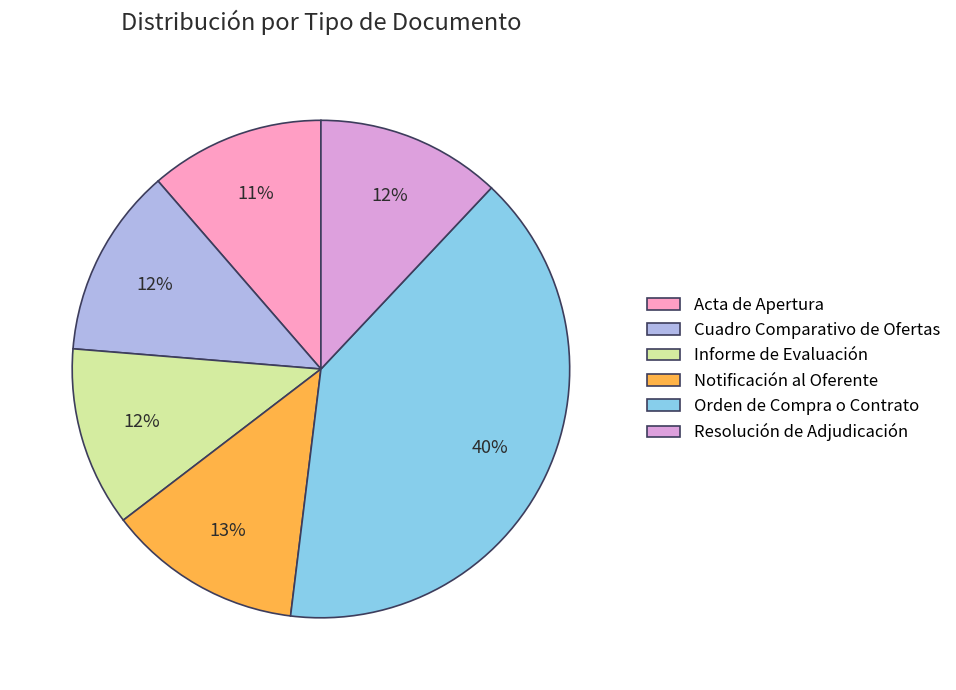

To the nearest percent, what is the difference between the Informe de Evaluación and Notificación al Oferente slice percentages?

1%